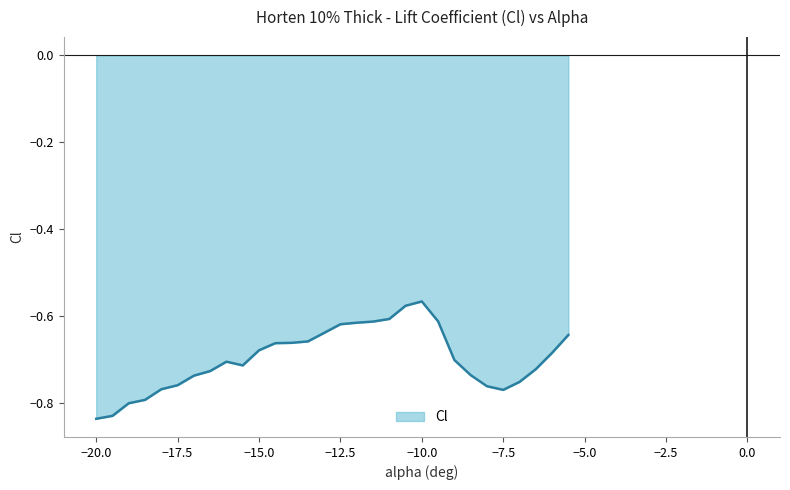

What is the difference between the maximum and minimum values?

0.3